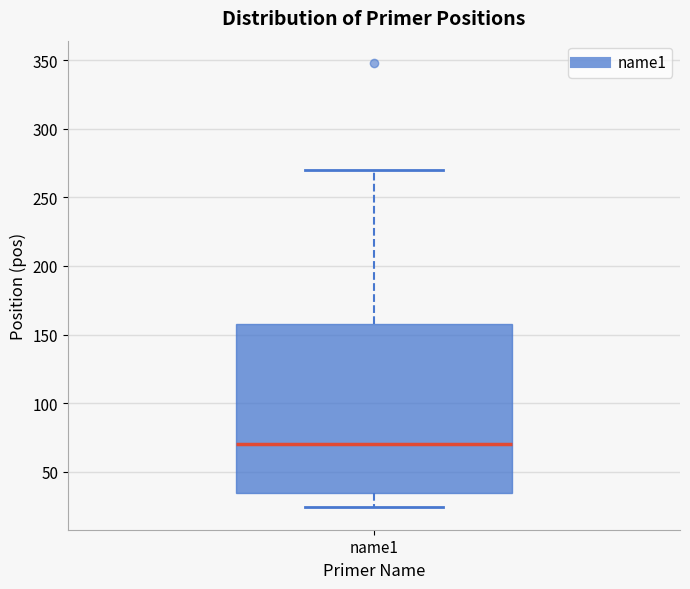

Where does the upper whisker of the box for name1 end on the y-axis? The values are not printed on the chart, so give them approximately, as read against the axis.

270